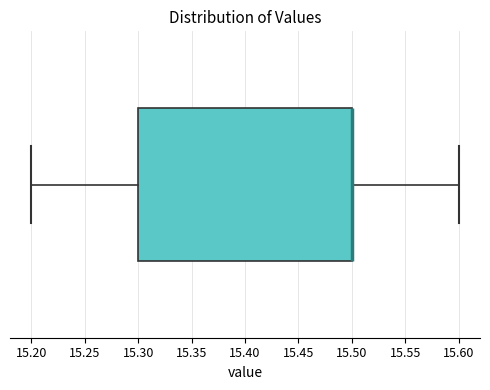

Transcribe this box plot: give where the median line is, the range the box spans, and where the two whiskers end, as read against the x-axis. The values are not printed on the chart, so give them approximately, as read against the axis.

median 15.5 (drawn on the box's right edge), box 15.3 to 15.5, whiskers 15.2 to 15.6